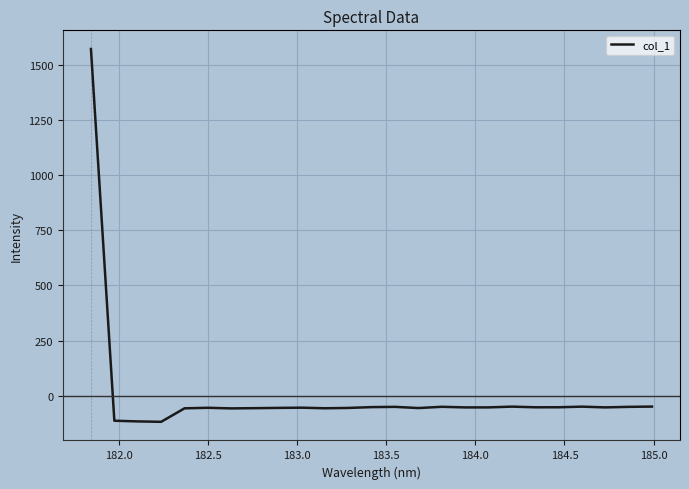

How many values exceed -52?

9